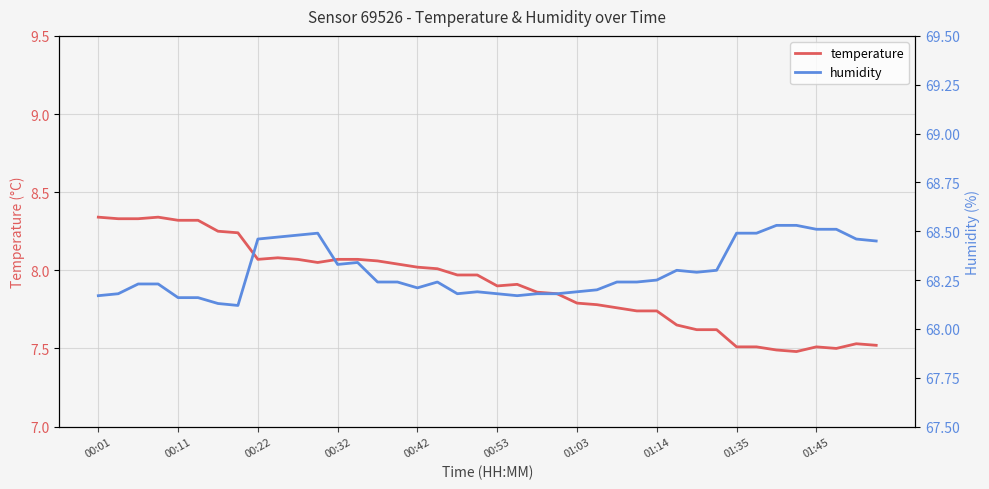

The value of humidity at 14 is 47.1. True or false?

False